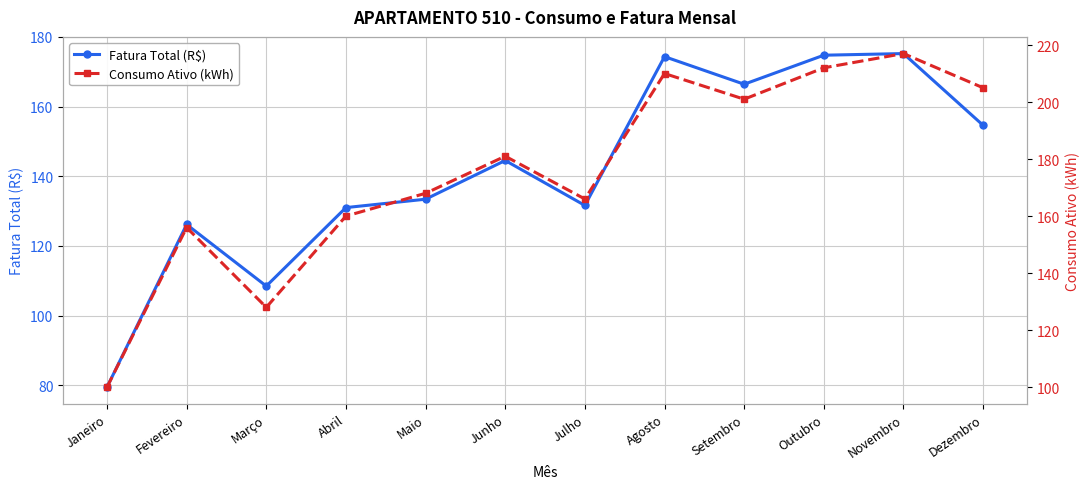

What is the total value across all series at Junho?

325.5